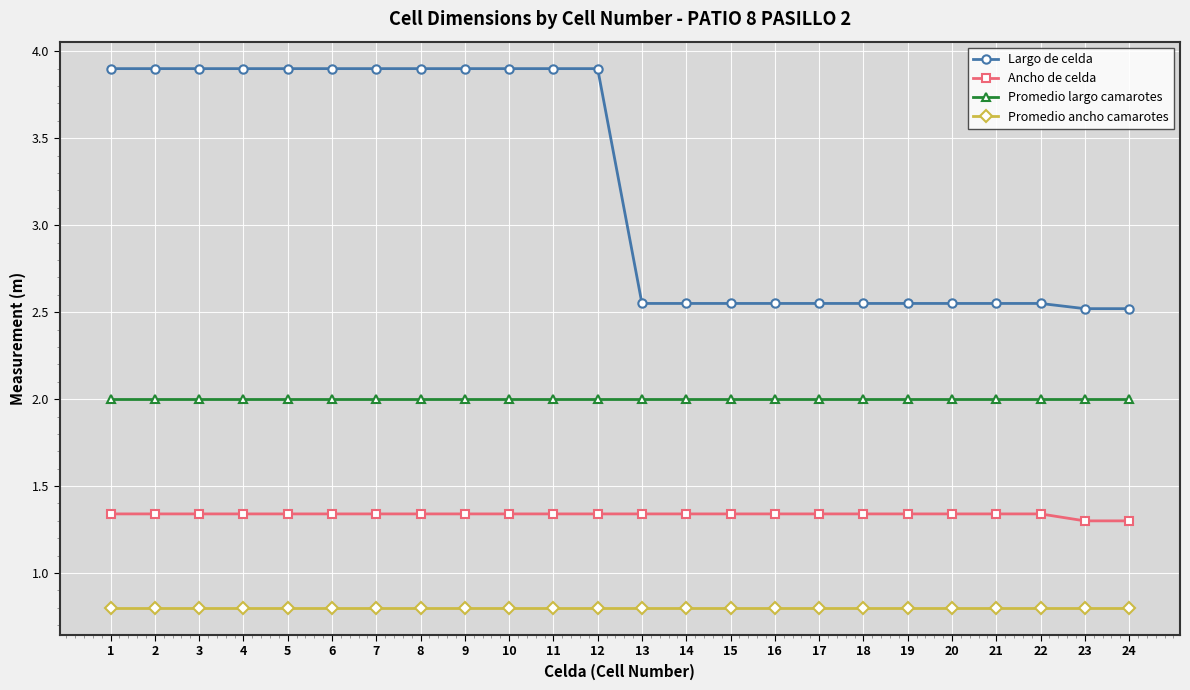

What is the maximum value for Promedio largo camarotes?

2.0